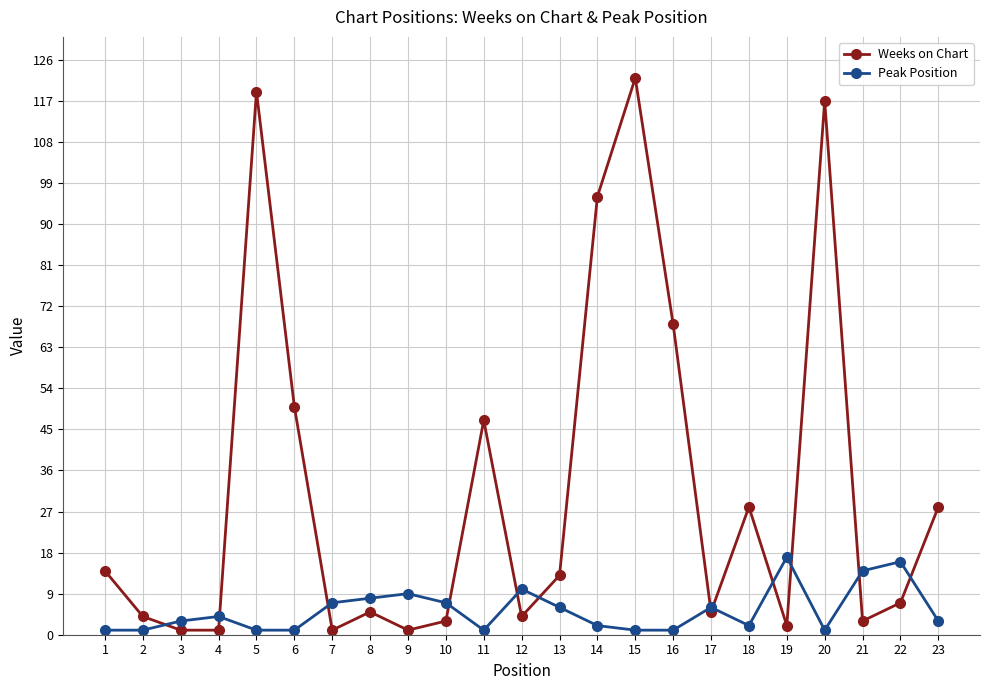

What is the difference between the maximum and minimum values in the Weeks on Chart series?

121